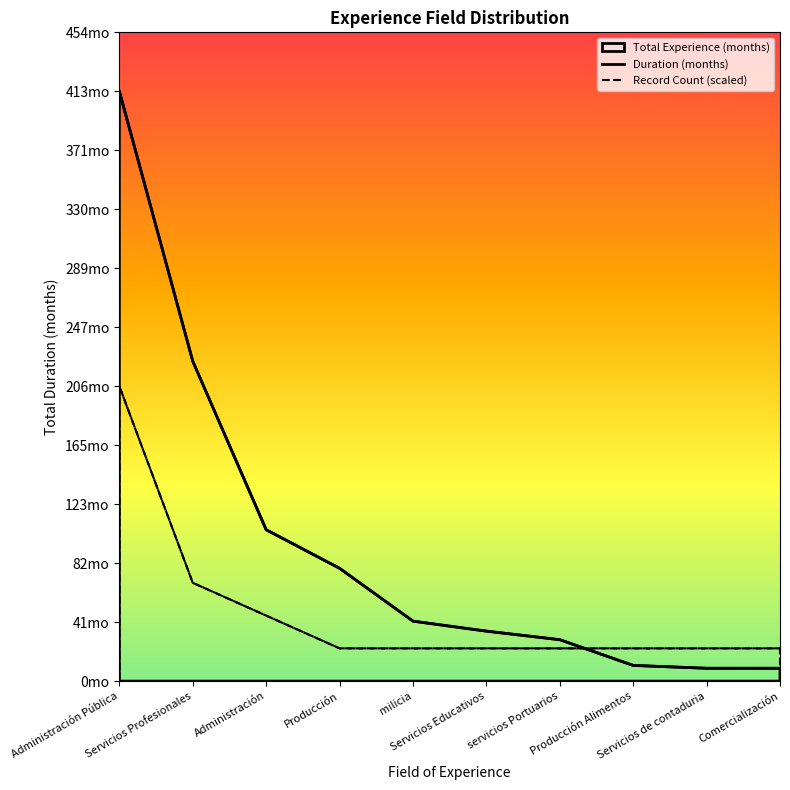

Is this an area chart (filled region under the line)?

No